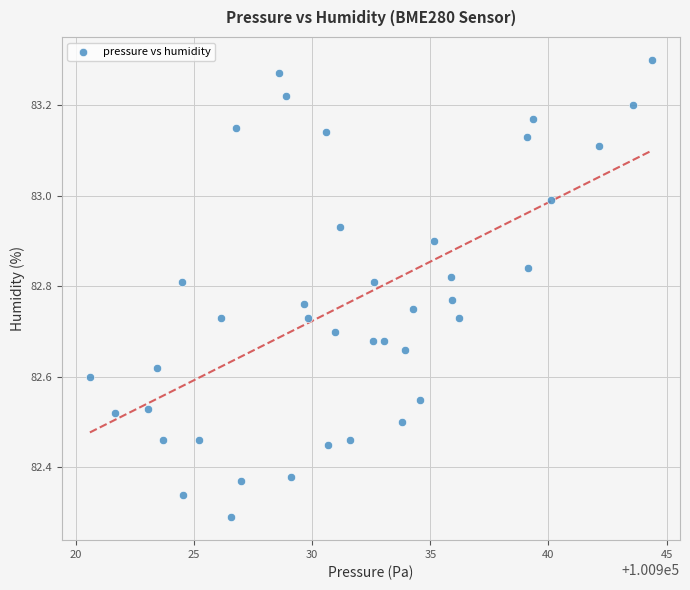

What is the range of Y values (max minus min)?

1.0